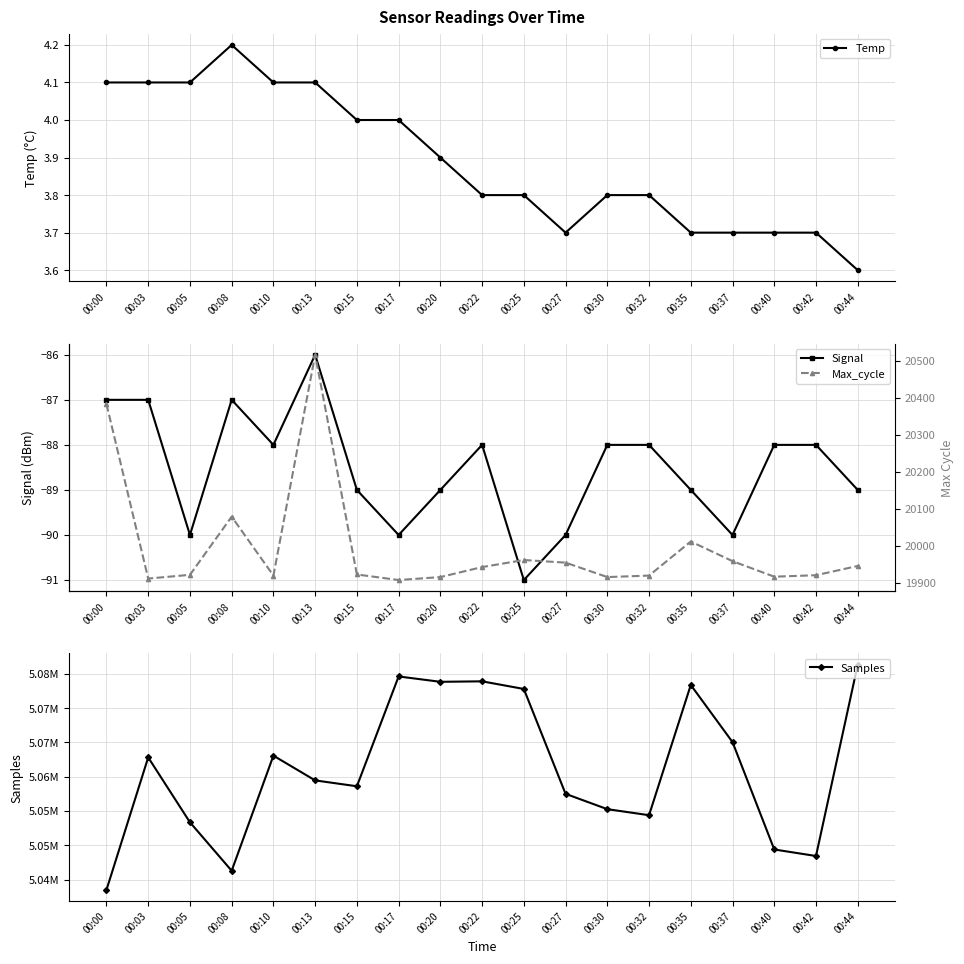

Where is Signal nearest to the value -88?

00:10